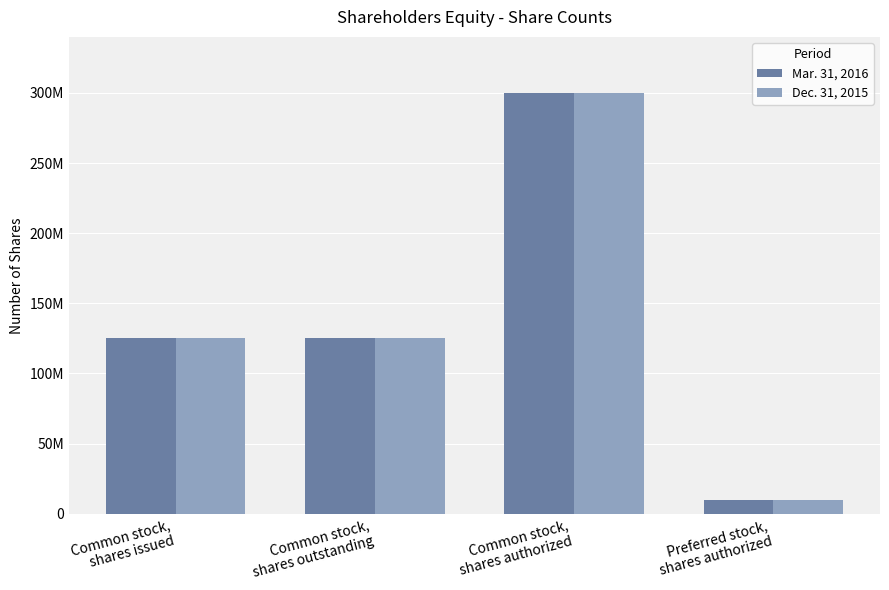

What is the difference between the maximum and minimum values in the Dec. 31, 2015 series?

290000000